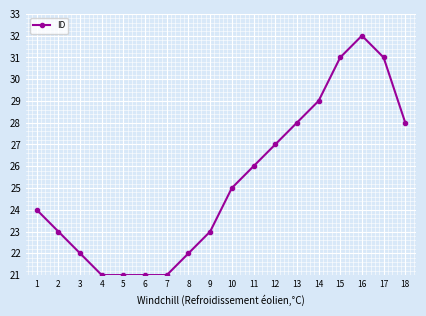

What is the maximum value shown in the chart?

32